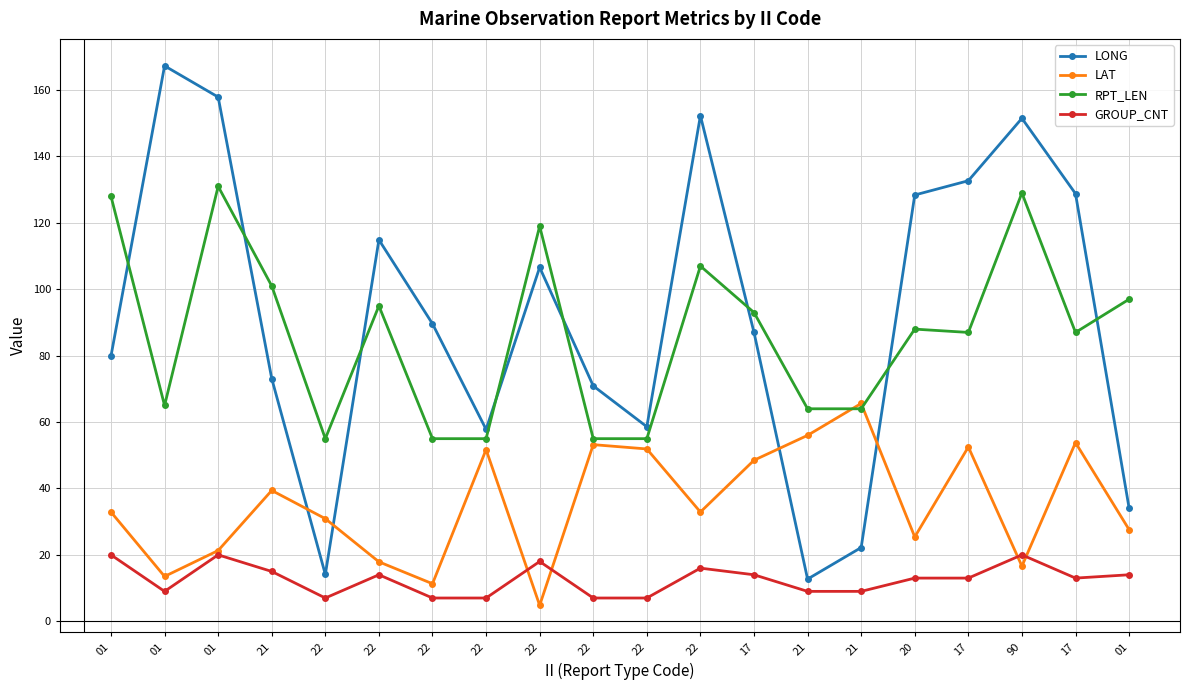

Where does the GROUP_CNT series first go above 13?

01